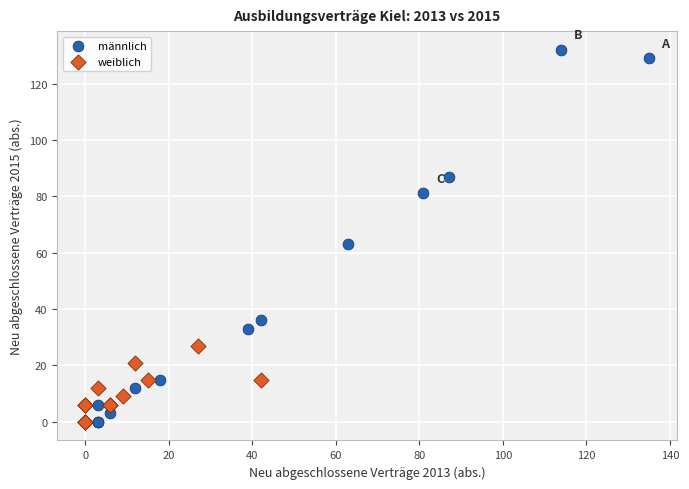

Which series reaches the maximum Y coordinate?

männlich